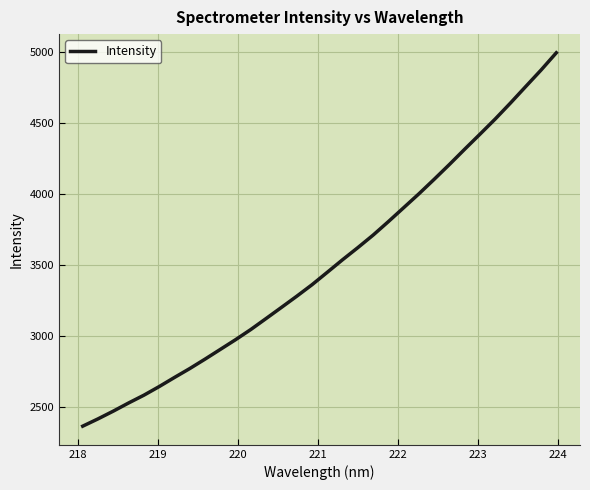

What is the average value?

3499.8